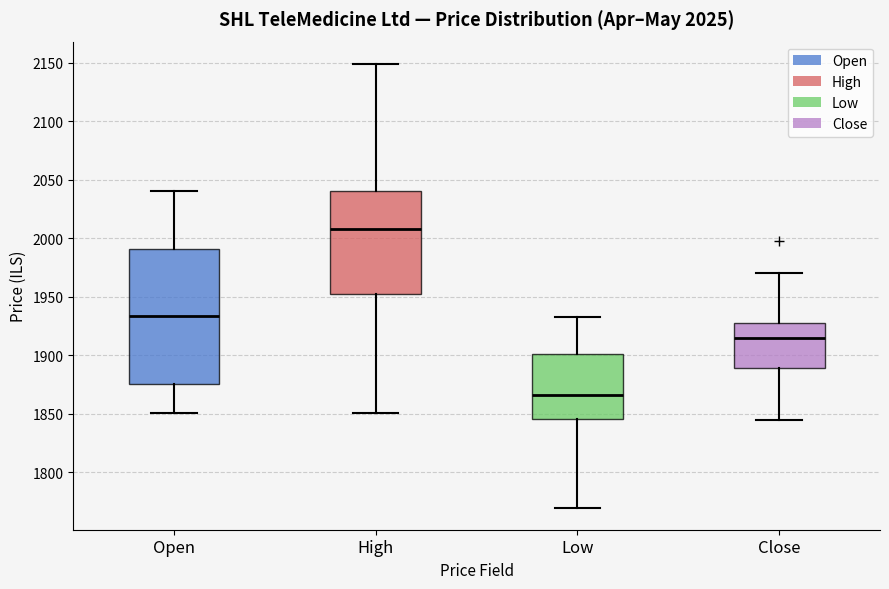

Which box has the highest median line?

High